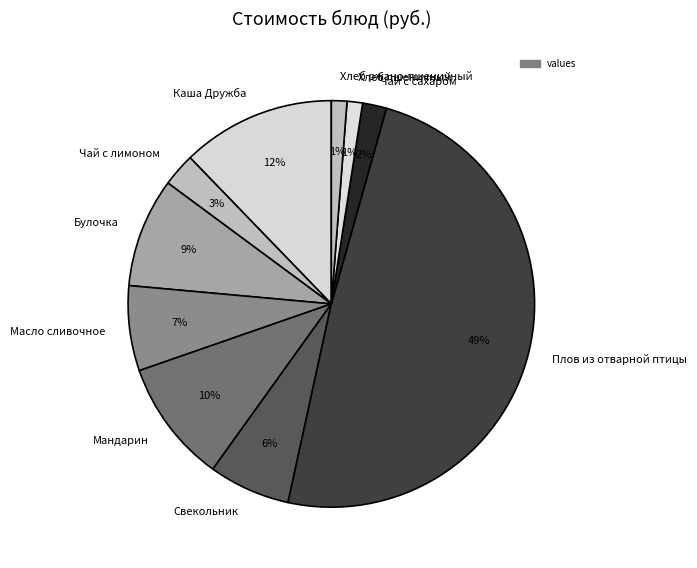

Does Каша Дружба account for over 50% of the chart?

No